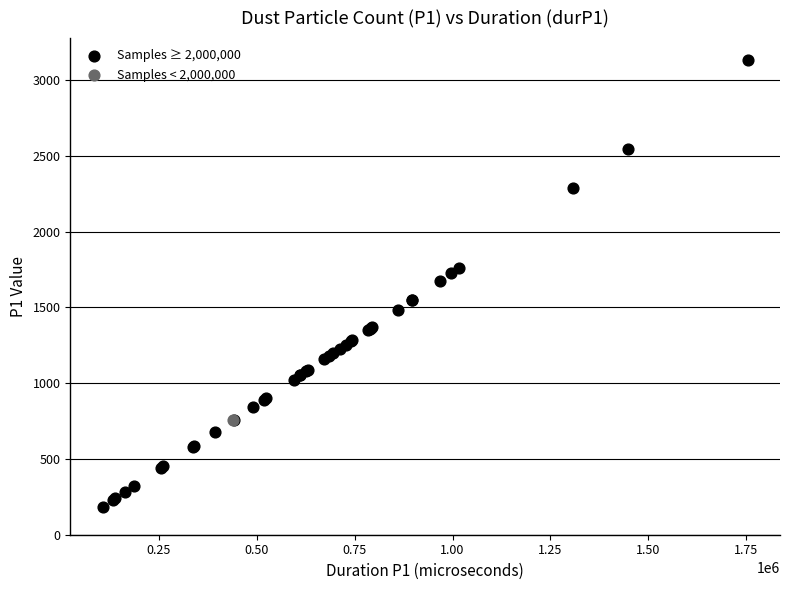

What are all the series names shown in the legend?

Samples ≥ 2,000,000, Samples < 2,000,000